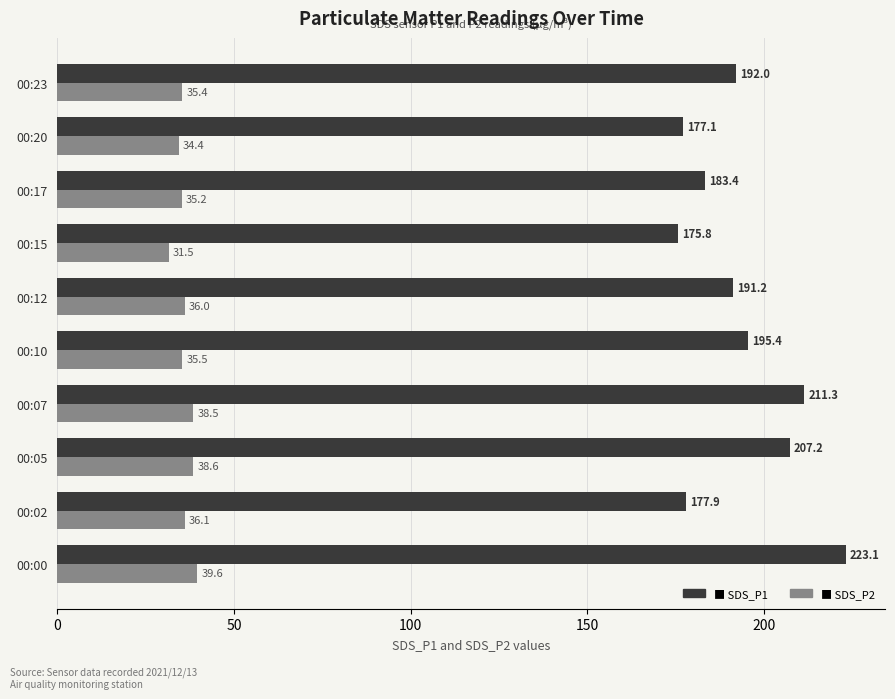

What is the total value across all series at 00:15?

207.3